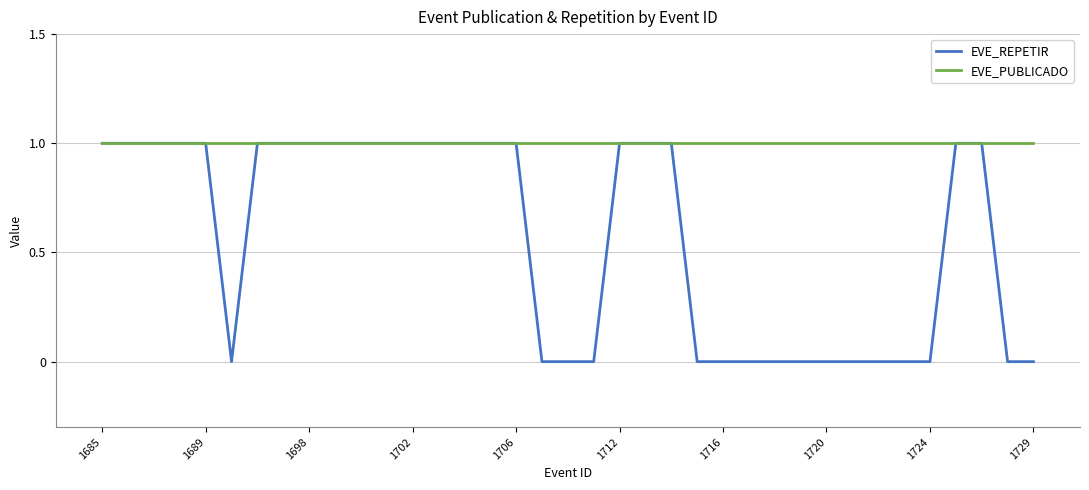

What is the greatest value displayed?

1